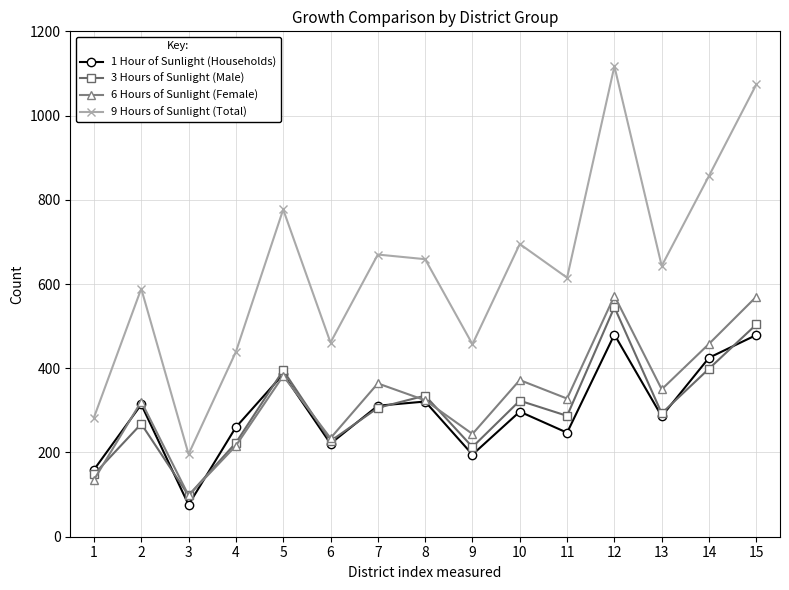

Which label corresponds to the largest value in the chart?

12